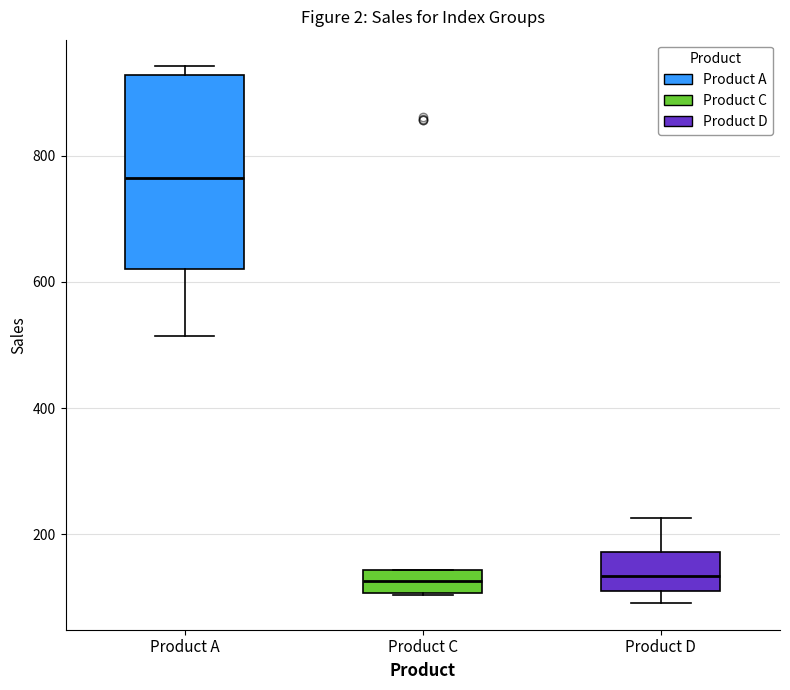

Where does the upper whisker of the box for Product D end on the y-axis? The values are not printed on the chart, so give them approximately, as read against the axis.

220